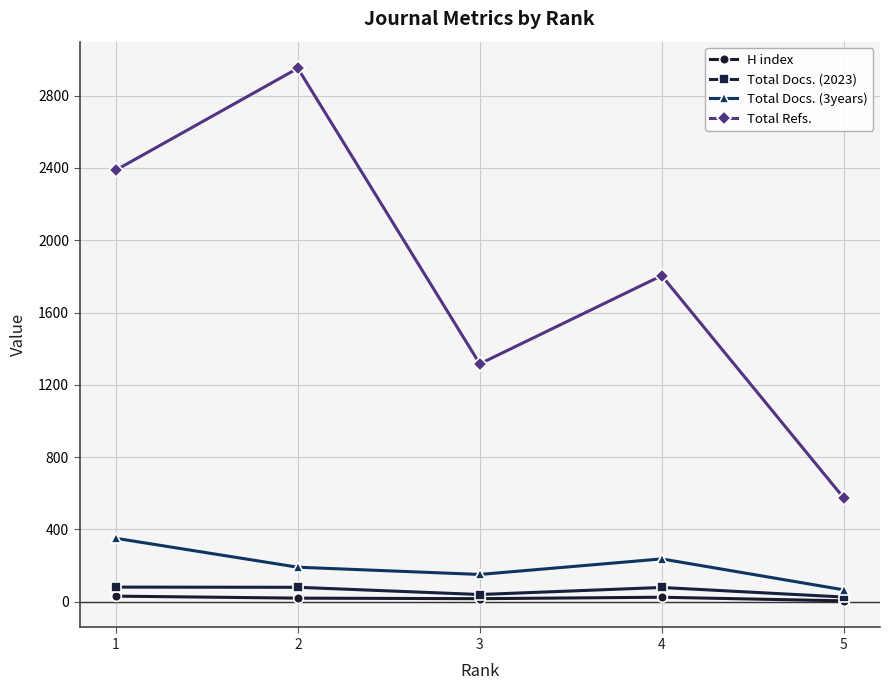

What is the difference between the highest and lowest values at 4?

1779